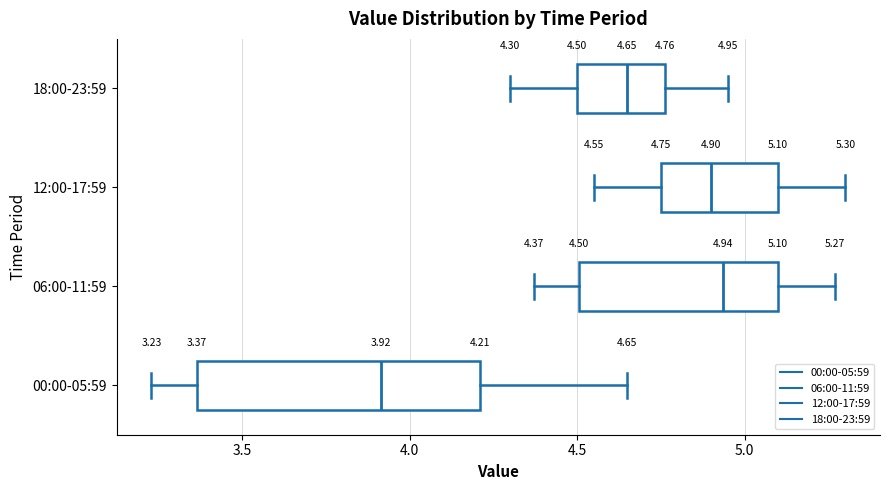

Comparing the boxes themselves (not the whiskers), which one is the widest?

00:00-05:59